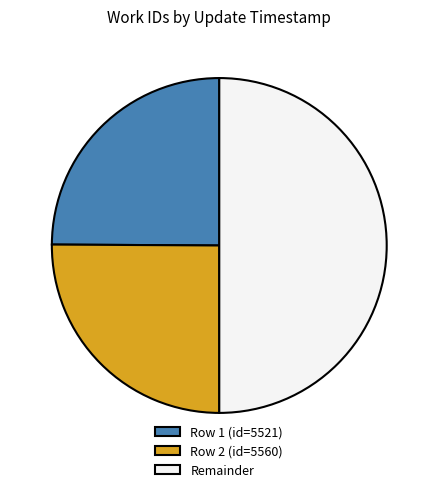

Is the sum of Row 2 (id=5560) and Remainder greater than half?

Yes